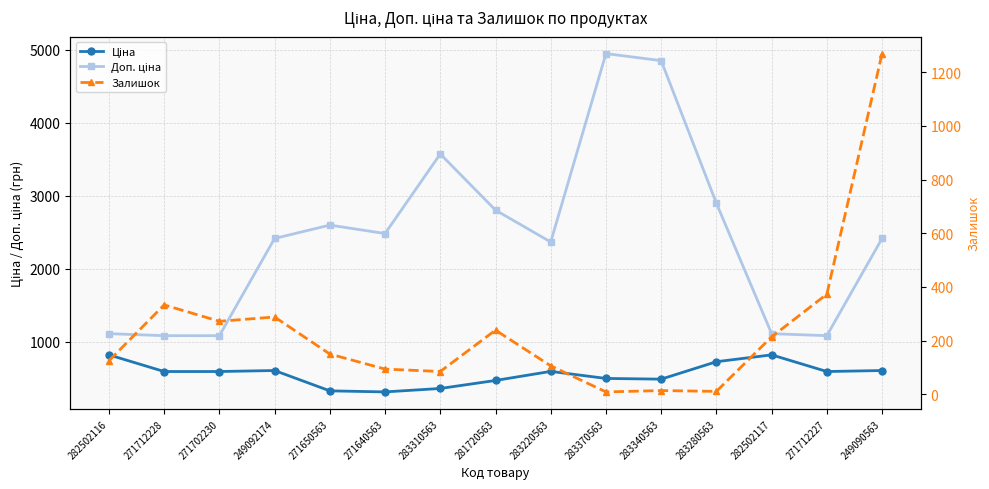

The value of Ціна at 271712227 is 226.0. True or false?

False